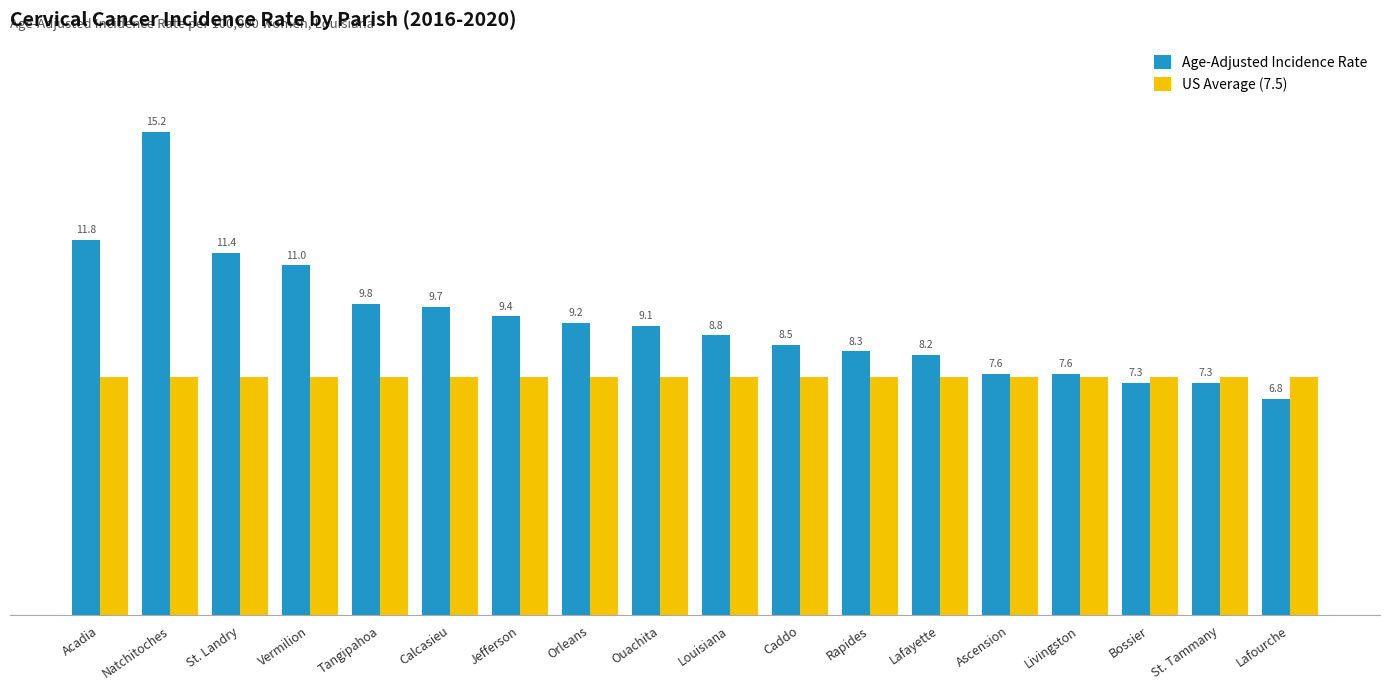

Which series has the widest spread of values?

Age-Adjusted Incidence Rate